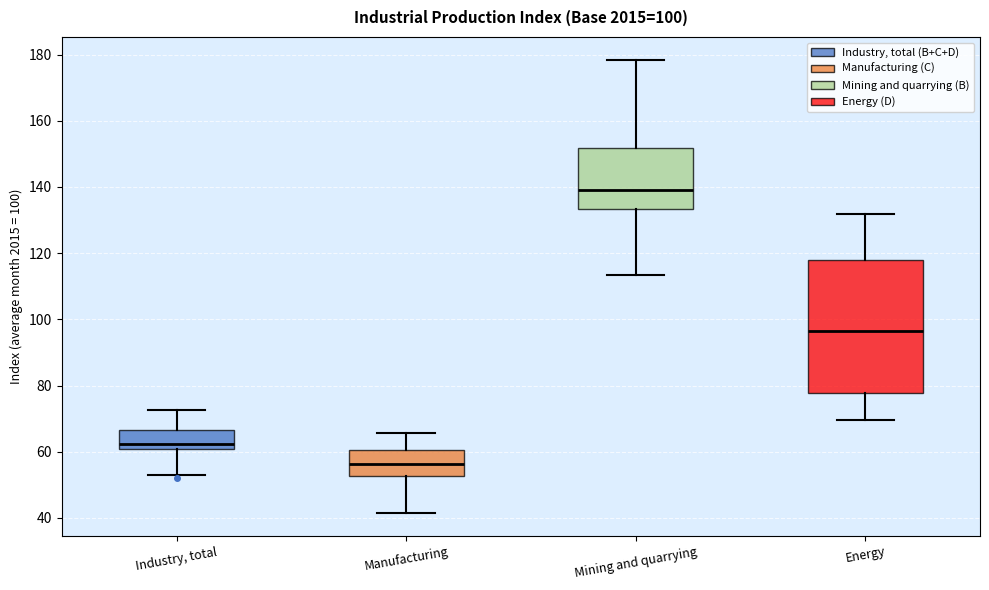

Comparing the boxes themselves (not the whiskers), which one is the tallest?

Energy